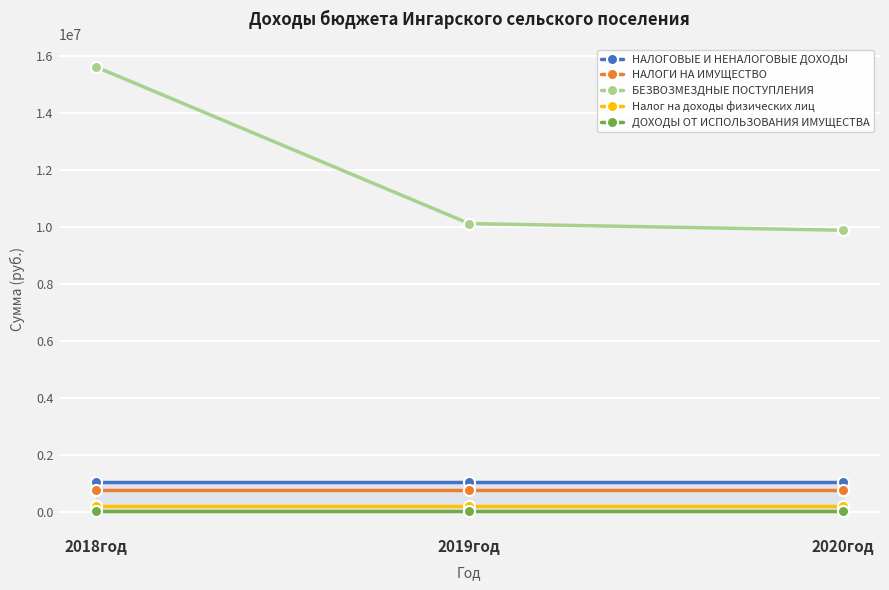

Which series changed the most between 2018год and 2019год?

БЕЗВОЗМЕЗДНЫЕ ПОСТУПЛЕНИЯ